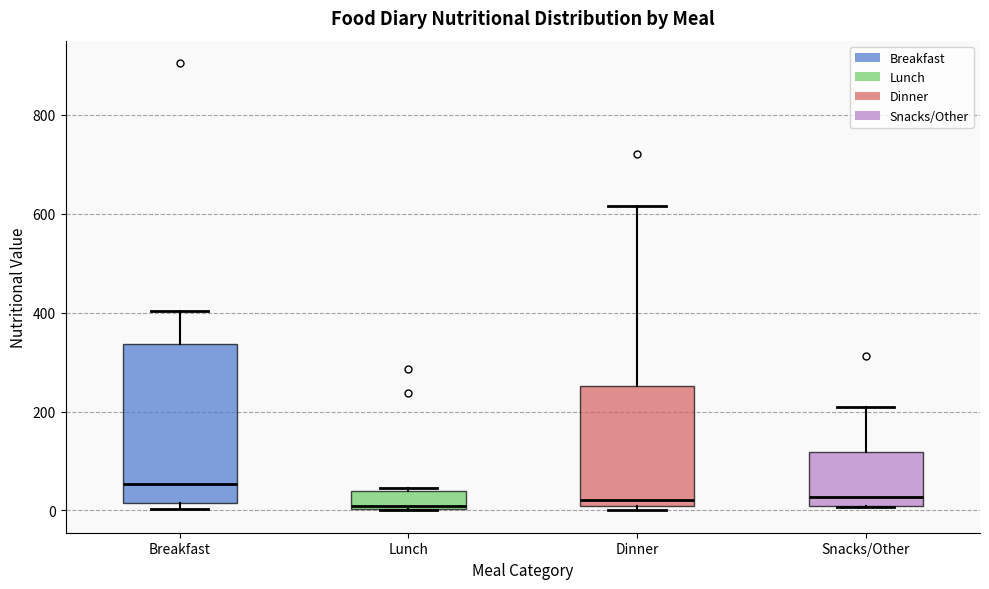

Which box has the highest median line?

Breakfast